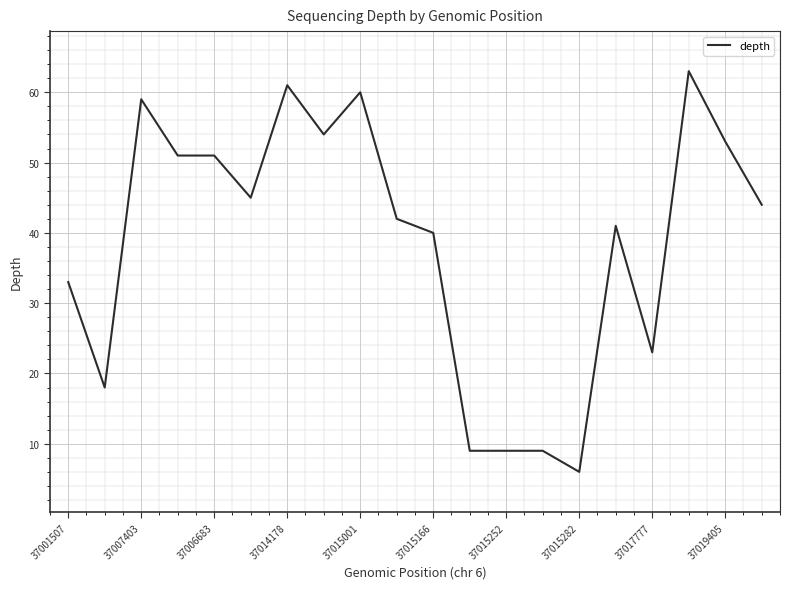

Does the chart have visible grid lines?

Yes